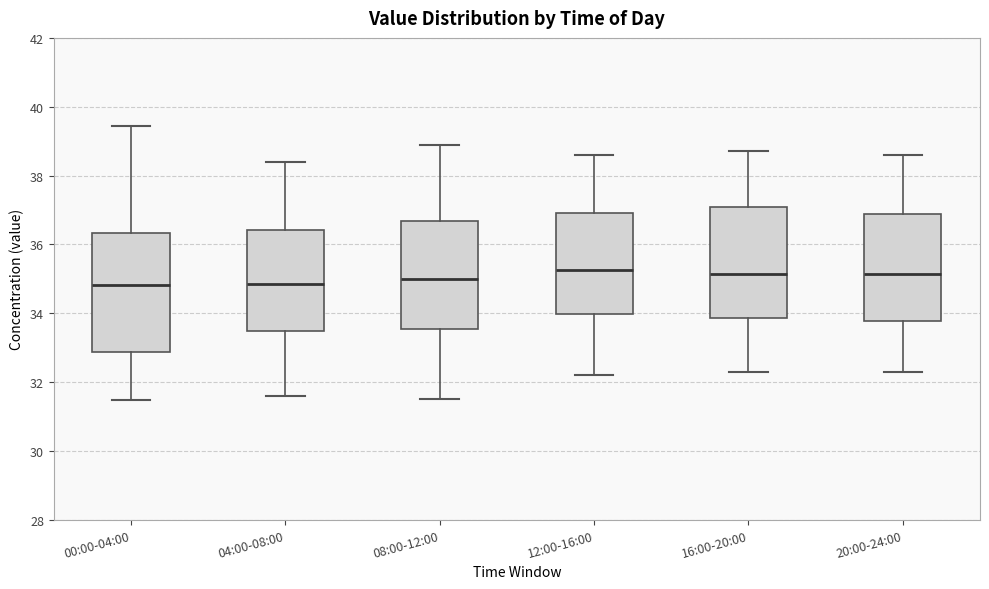

Reading left to right, transcribe this box plot: for each box, give where its median line is, the range the box spans, and where its two whiskers end, as read against the y-axis. The values are not printed on the chart, so give them approximately, as read against the axis.

00:00-04:00: median 34.8, box 32.8 to 36.4, whiskers 31.4 to 39.4
04:00-08:00: median 34.8, box 33.4 to 36.4, whiskers 31.6 to 38.4
08:00-12:00: median 35.0, box 33.6 to 36.6, whiskers 31.6 to 39.0
12:00-16:00: median 35.2, box 34.0 to 37.0, whiskers 32.2 to 38.6
16:00-20:00: median 35.2, box 33.8 to 37.0, whiskers 32.4 to 38.8
20:00-24:00: median 35.2, box 33.8 to 36.8, whiskers 32.4 to 38.6